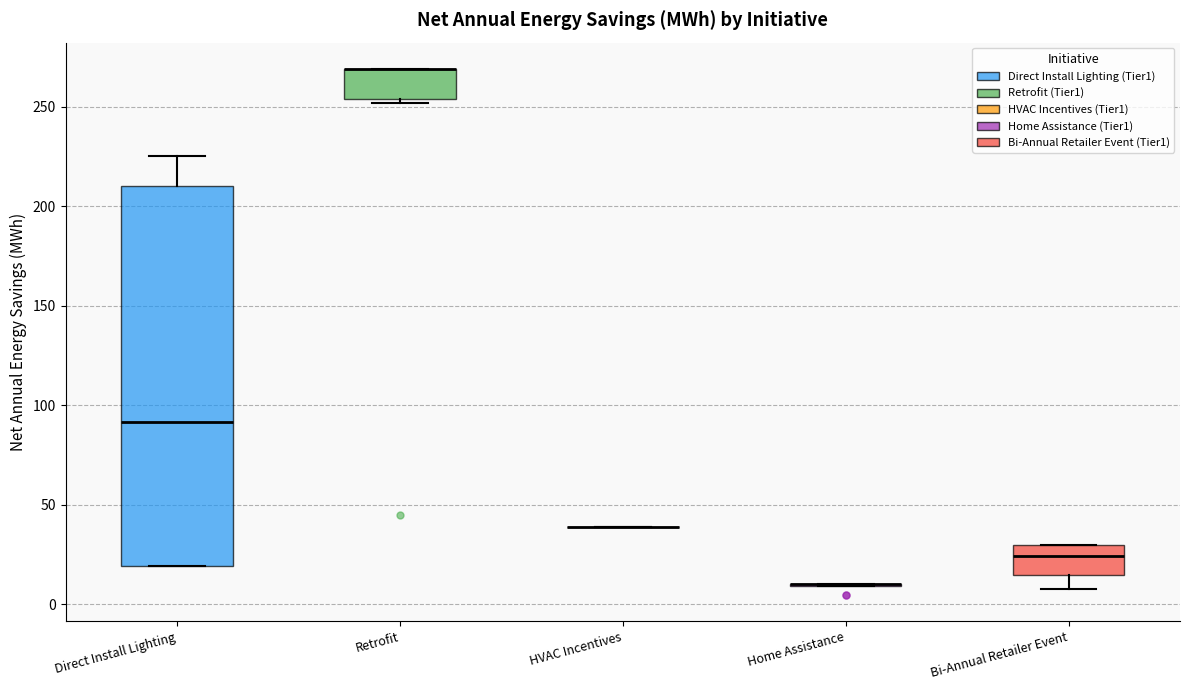

Reading left to right, transcribe this box plot: for each box, give where its median line is, the range the box spans, and where its two whiskers end, as read against the y-axis. The values are not printed on the chart, so give them approximately, as read against the axis.

Direct Install Lighting: median 90, box 20 to 210, whiskers 20 to 225
Retrofit: median 270 (drawn on the box's upper edge), box 255 to 270, whiskers 250 to 270
HVAC Incentives: box collapsed to a line at 40, whiskers 40 to 40
Home Assistance: box collapsed to a line at 10, whiskers 10 to 10
Bi-Annual Retailer Event: median 25, box 15 to 30, whiskers 10 to 30